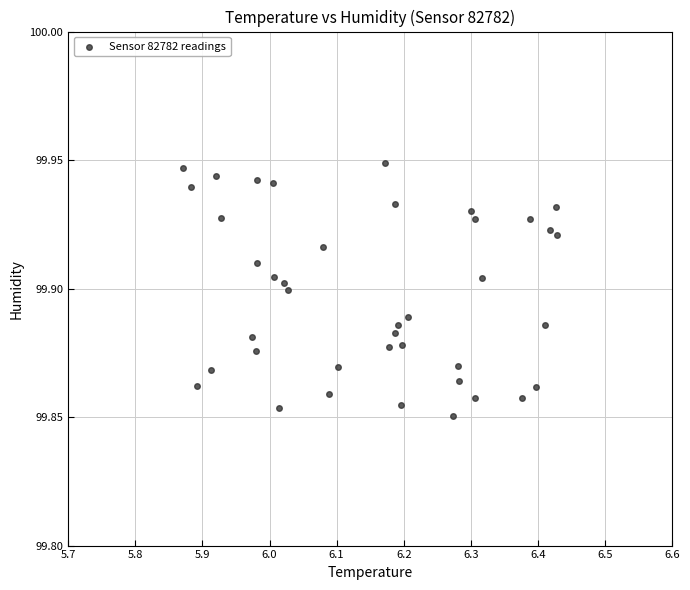

What is the range of X values (max minus min)?

0.6